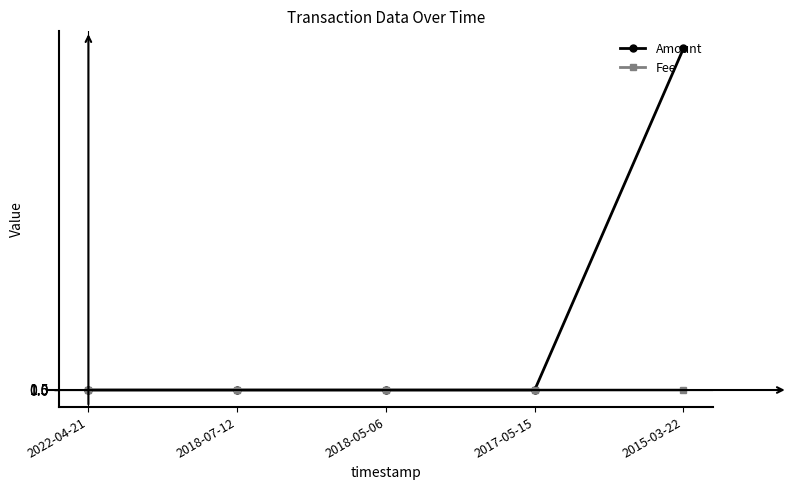

Which category has the highest value across all series?

2015-03-22